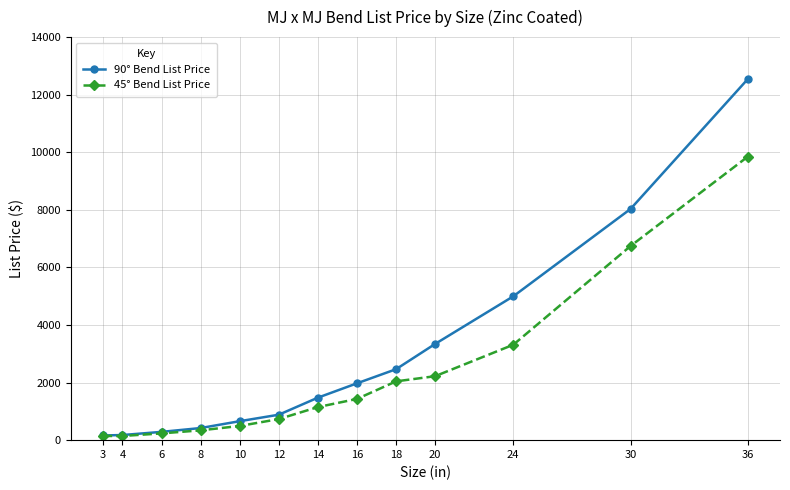

At which label is 90° Bend List Price closest to 6352?

24